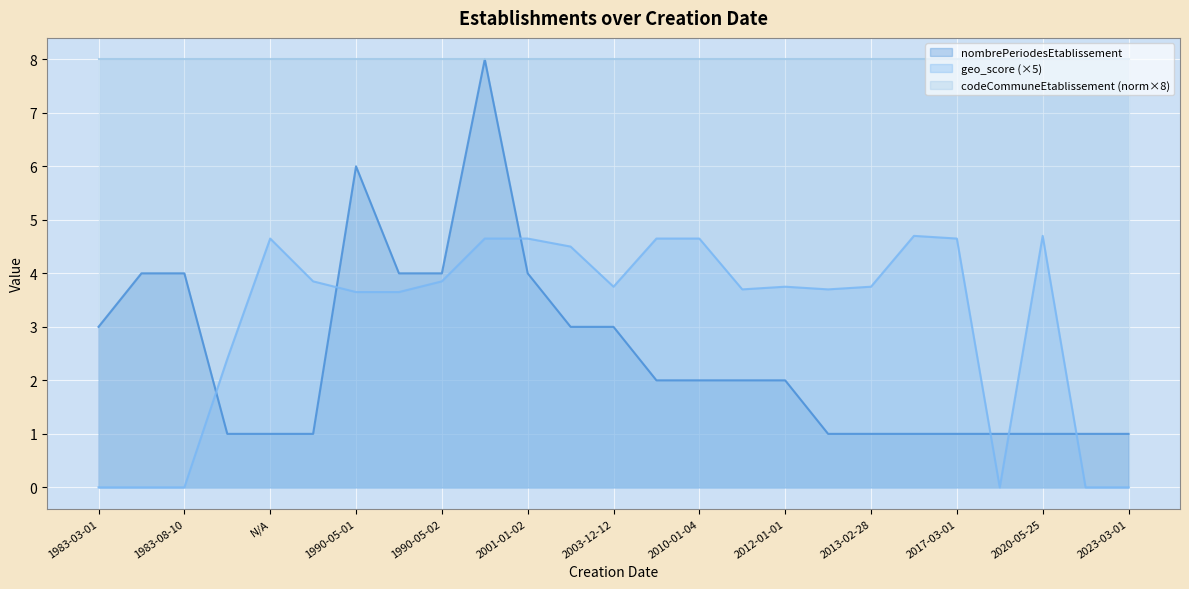

At which label does nombrePeriodesEtablissement first exceed 2?

1983-03-01